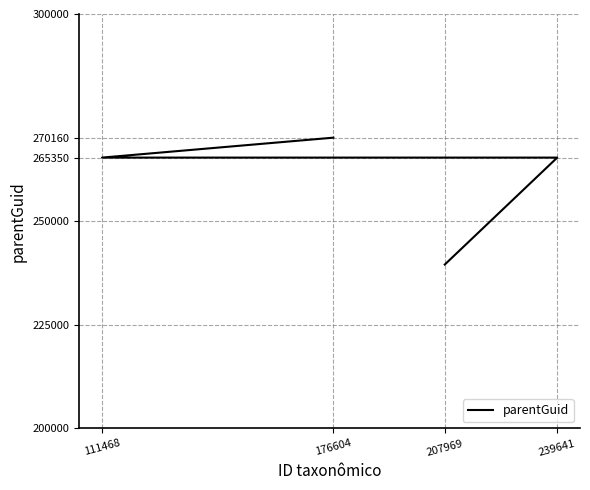

Where does the data first go above 265350?

176604